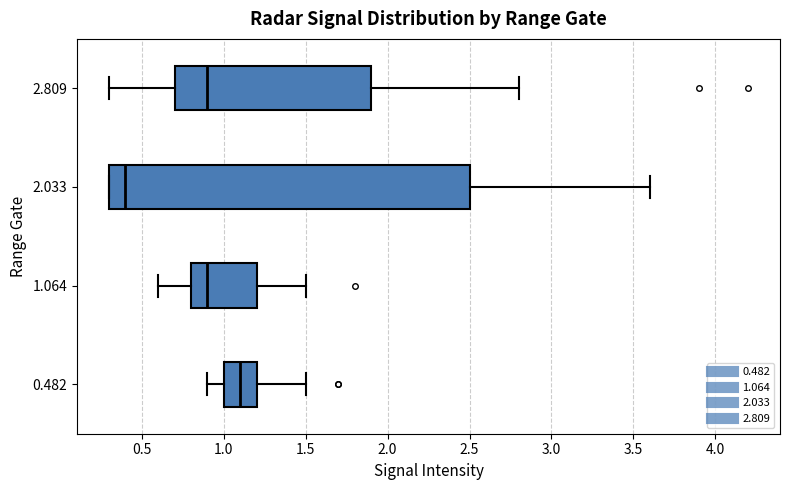

Reading bottom to top, transcribe this box plot: for each box, give where its median line is, the range the box spans, and where its two whiskers end, as read against the x-axis. The values are not printed on the chart, so give them approximately, as read against the axis.

0.482: median 1.1, box 1.0 to 1.2, whiskers 0.9 to 1.5
1.064: median 0.9, box 0.8 to 1.2, whiskers 0.6 to 1.5
2.033: median 0.4, box 0.3 to 2.5, whiskers 0.3 to 3.6
2.809: median 0.9, box 0.7 to 1.9, whiskers 0.3 to 2.8